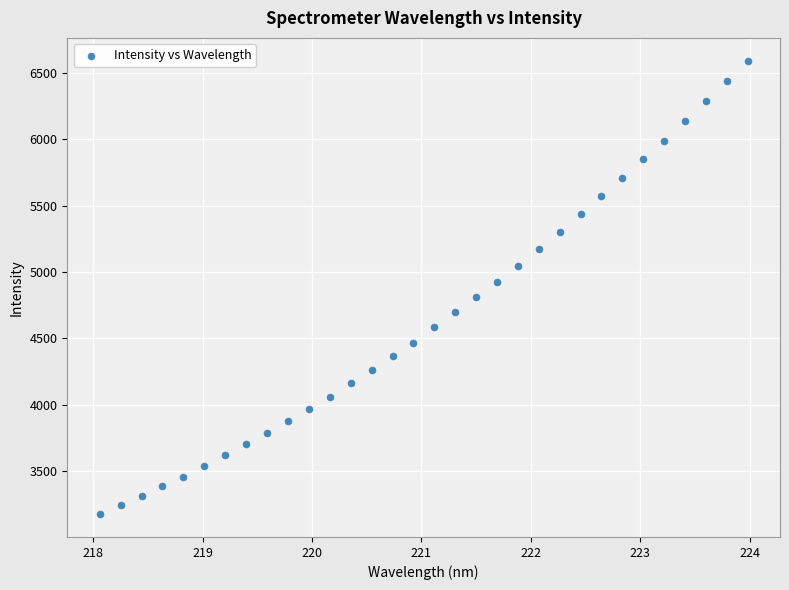

What is the range of Y values (max minus min)?

3418.7